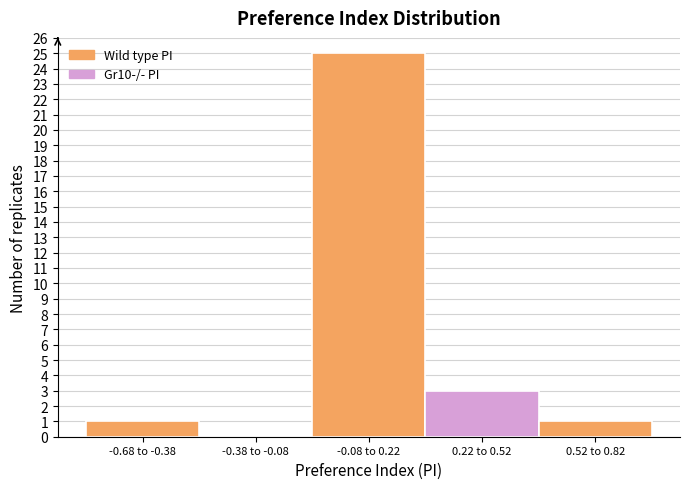

Reading left to right, transcribe all the data shown in this chart.

-0.68 to -0.38=1	-0.38 to -0.08=0	-0.08 to 0.22=25	0.22 to 0.52=3	0.52 to 0.82=1